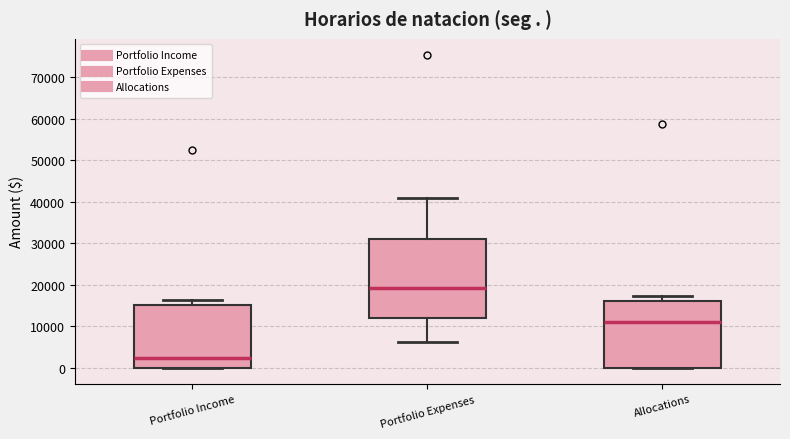

Comparing the boxes themselves (not the whiskers), which one is the tallest?

Portfolio Expenses